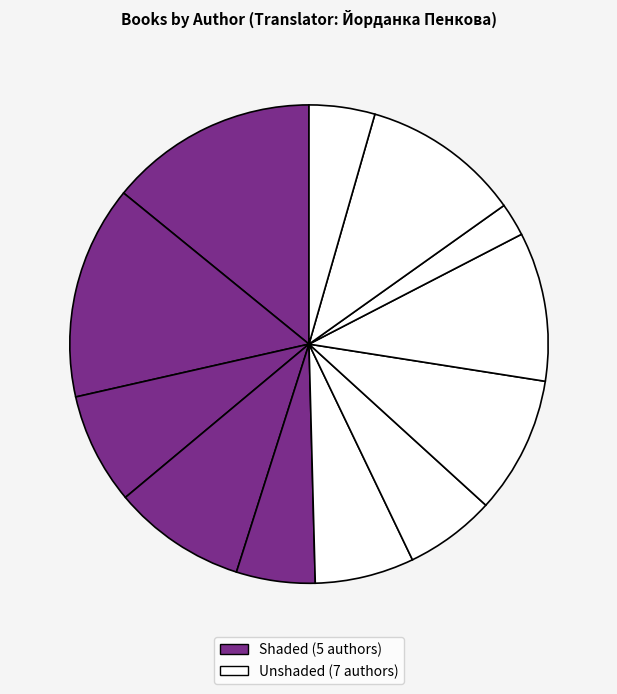

How many segments does this pie chart have?

12